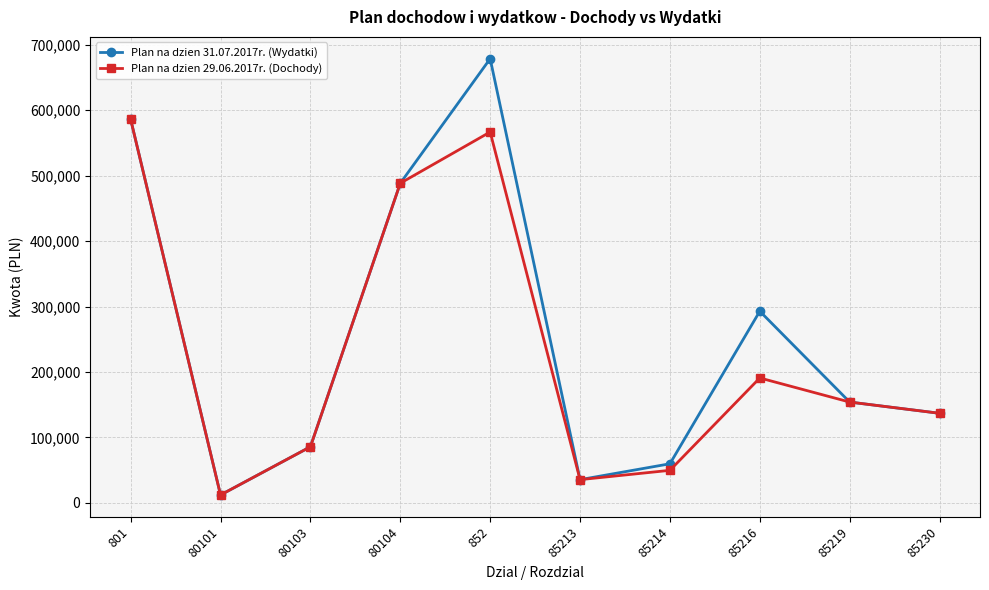

Between 85214 and 85216, which series saw the biggest shift?

Plan na dzien 31.07.2017r. (Wydatki)